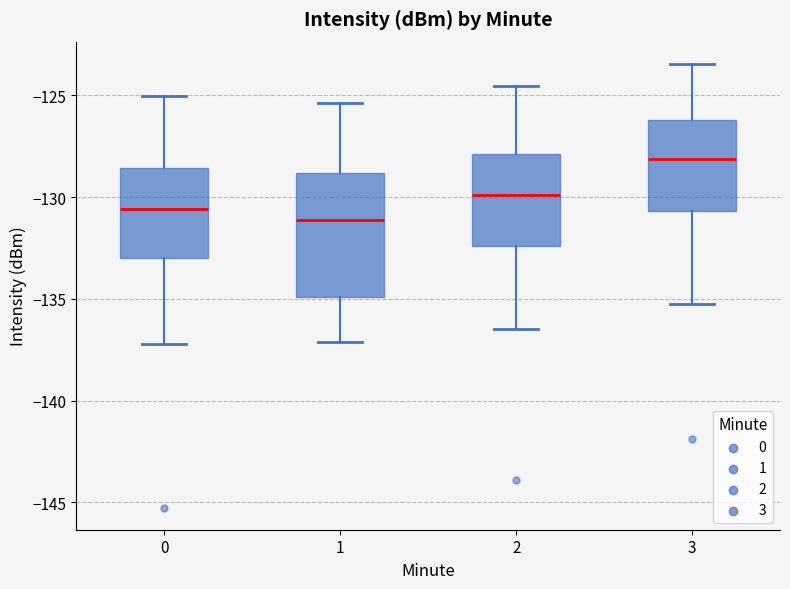

Reading left to right, read every box against the y-axis: the position of its median line, the range the box covers, and the ends of its whiskers. The values are not printed on the chart, so give them approximately, as read against the axis.

0: median -130.5, box -133.0 to -128.5, whiskers -137.0 to -125.0
1: median -131.0, box -135.0 to -129.0, whiskers -137.0 to -125.5
2: median -130.0, box -132.5 to -128.0, whiskers -136.5 to -124.5
3: median -128.0, box -130.5 to -126.0, whiskers -135.0 to -123.5